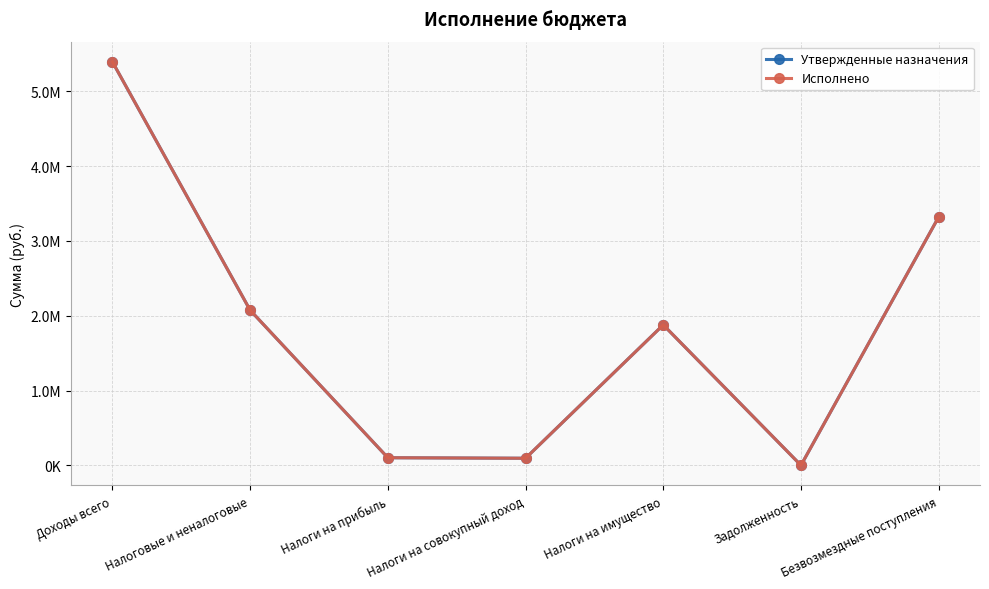

What are all the series names shown in the legend?

Утвержденные назначения, Исполнено